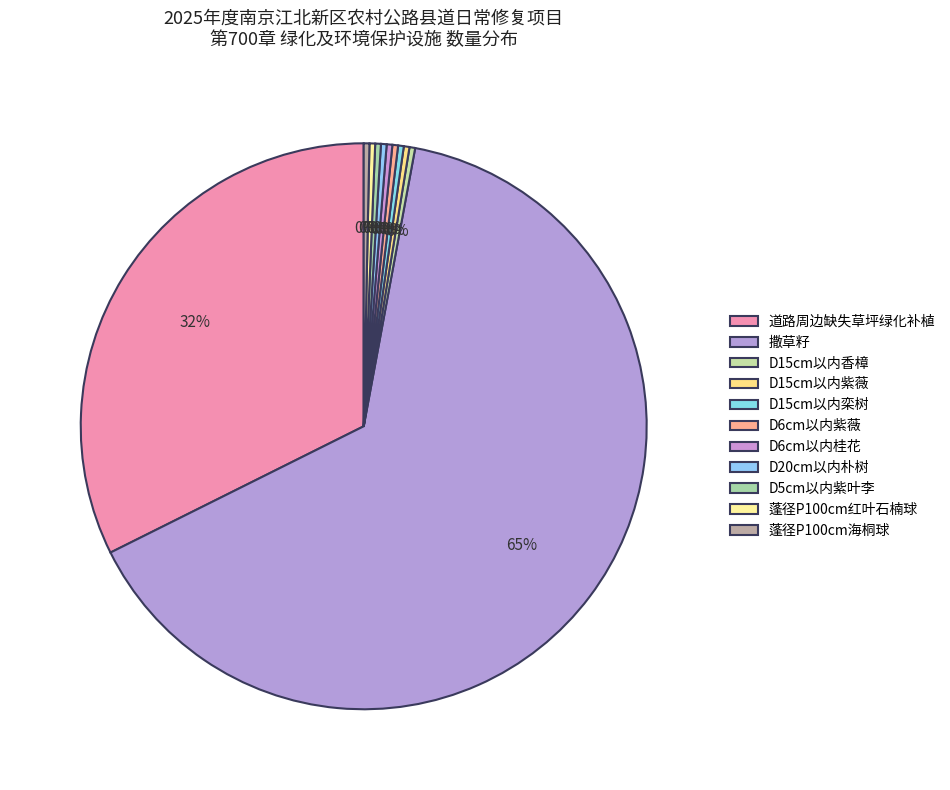

To the nearest percent, what is the difference between the 撒草籽 and D20cm以内朴树 slice percentages?

64%